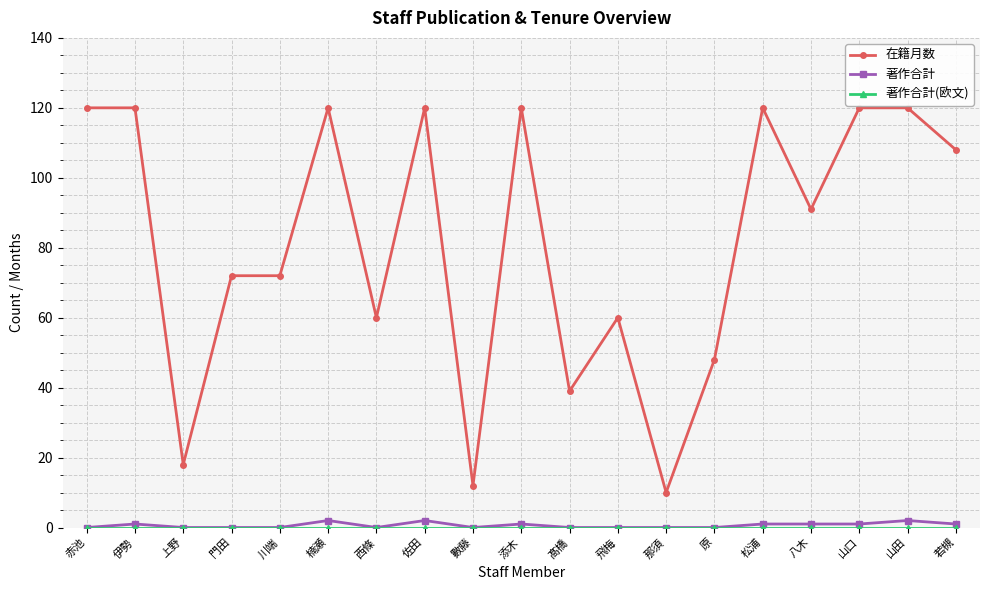

How many values in the 在籍月数 series are below 91?

9